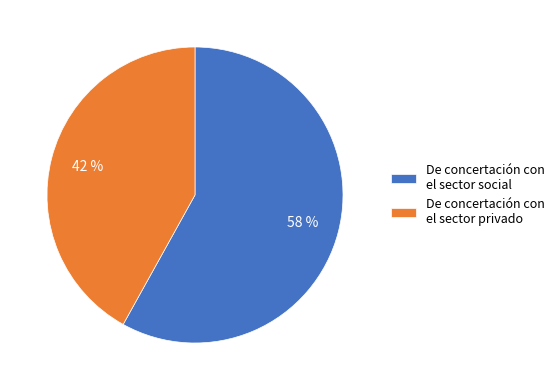

What percentage is the De concertación con el sector privado slice, to the nearest percent?

42%